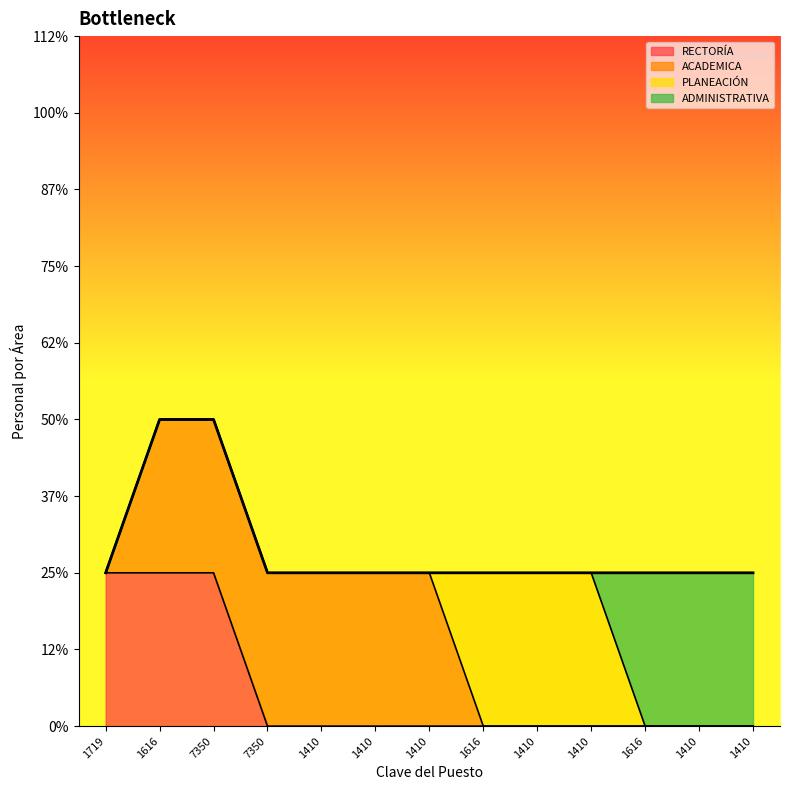

How many series are shown in this chart?

4